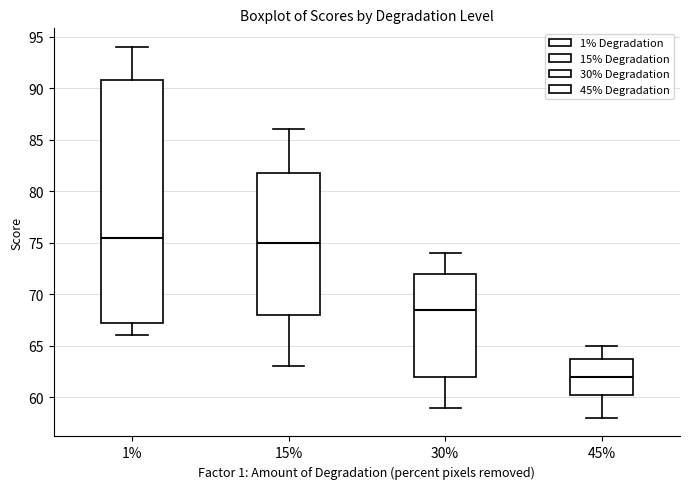

Reading left to right, read every box against the y-axis: the position of its median line, the range the box covers, and the ends of its whiskers. The values are not printed on the chart, so give them approximately, as read against the axis.

1%: median 75.5, box 67.5 to 91.0, whiskers 66.0 to 94.0
15%: median 75.0, box 68.0 to 82.0, whiskers 63.0 to 86.0
30%: median 68.5, box 62.0 to 72.0, whiskers 59.0 to 74.0
45%: median 62.0, box 60.5 to 64.0, whiskers 58.0 to 65.0